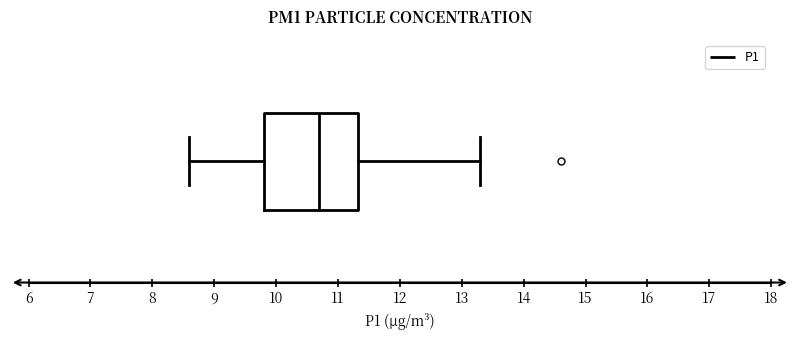

Read this box plot against the x-axis: the position of the median line, the range covered by the box, and the ends of both whiskers. The values are not printed on the chart, so give them approximately, as read against the axis.

median 10.7, box 9.8 to 11.3, whiskers 8.6 to 13.3